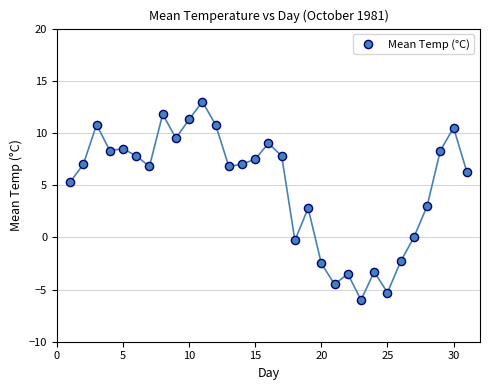

What is the range of X values (max minus min)?

30.0